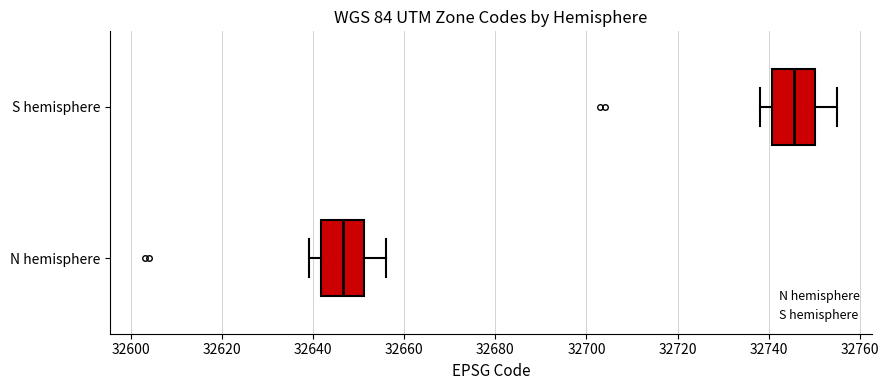

Reading bottom to top, read every box against the x-axis: the position of its median line, the range the box covers, and the ends of its whiskers. The values are not printed on the chart, so give them approximately, as read against the axis.

N hemisphere: median 32646, box 32642 to 32652, whiskers 32640 to 32656
S hemisphere: median 32746, box 32740 to 32750, whiskers 32738 to 32756